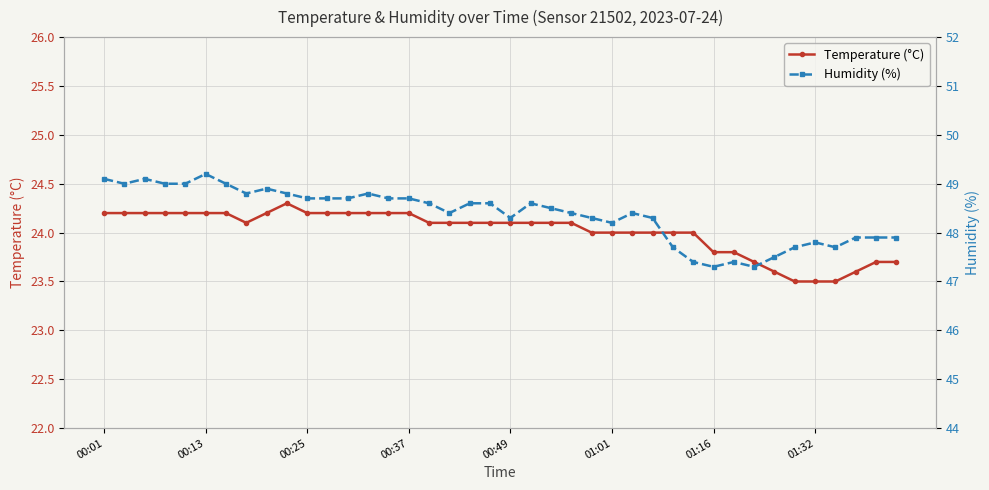

Which series has the widest spread of values?

Humidity (%)